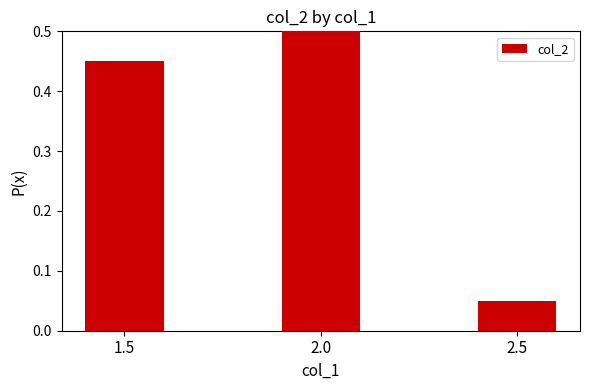

Is it true that the value at 2.0 is 0.5?

True